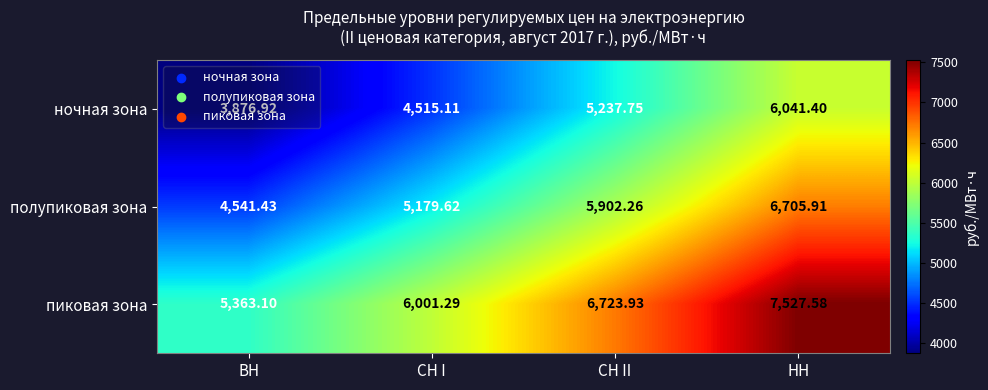

At how many categories does at least one series exceed 5636?

3